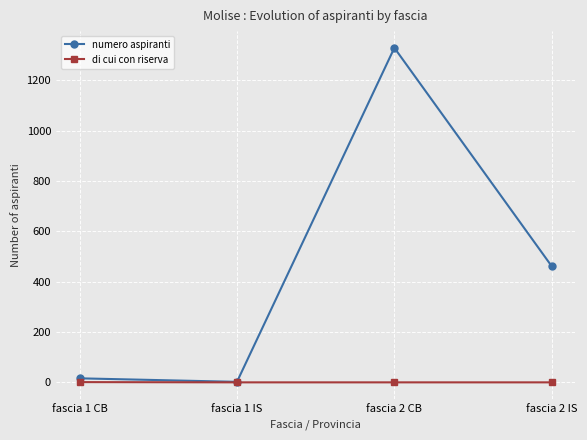

How many di cui con riserva values are between 0 and 1?

4